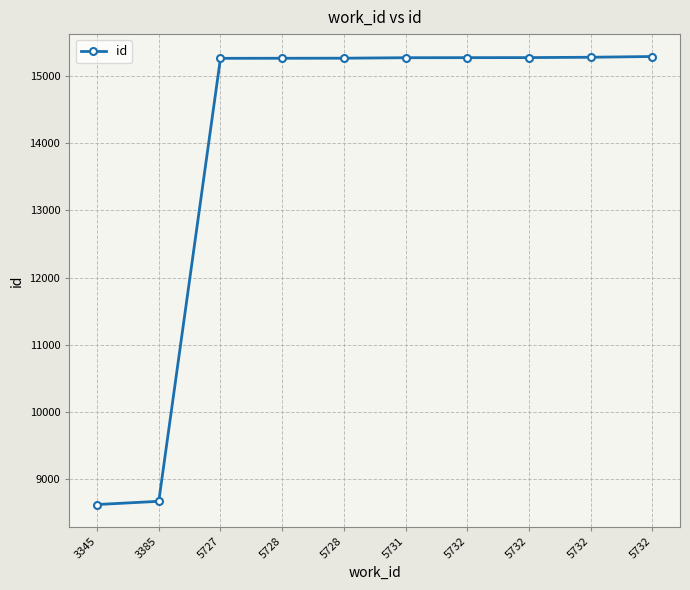

Approximately how many times larger is the value at 5732 compared to 5732?

1.0